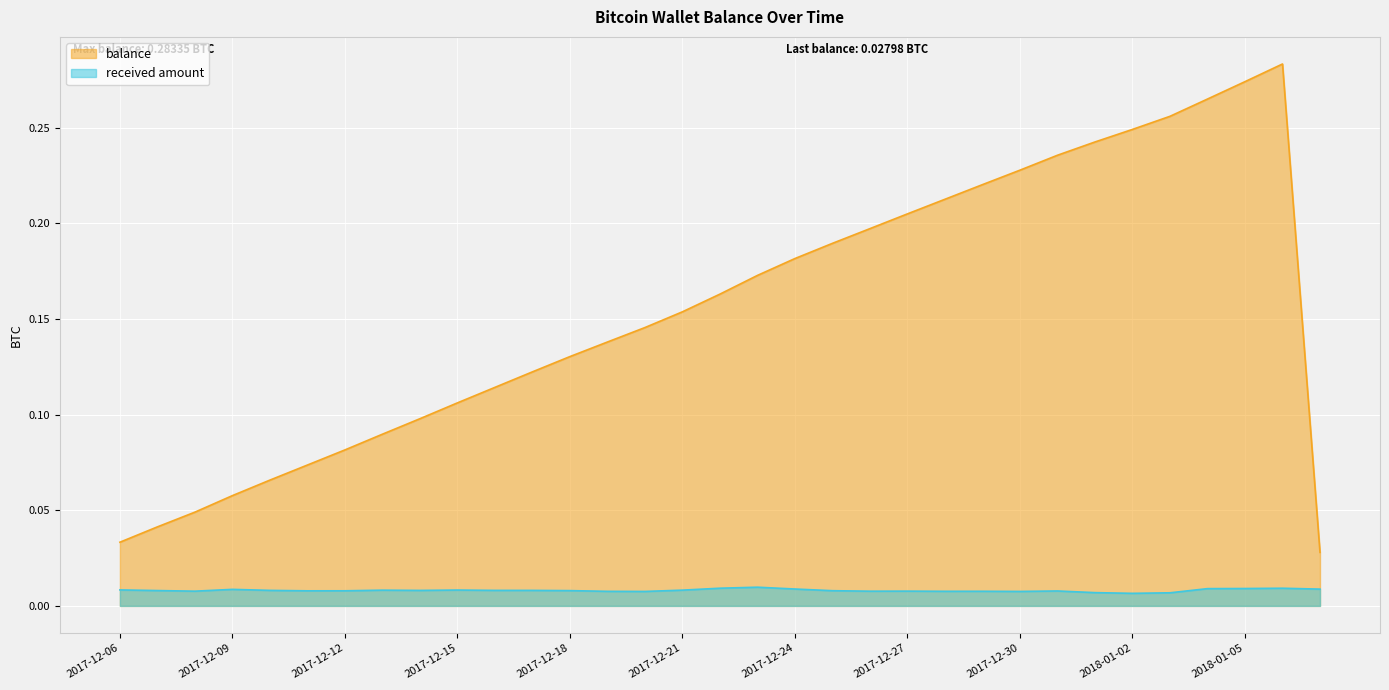

What is the spread (max minus min) of values at 2018-01-06?

0.3